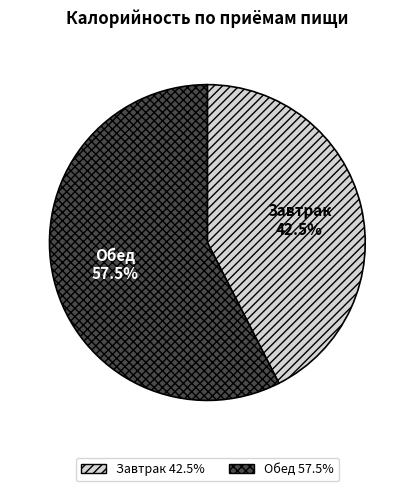

Which category has the smallest portion of the pie?

Завтрак